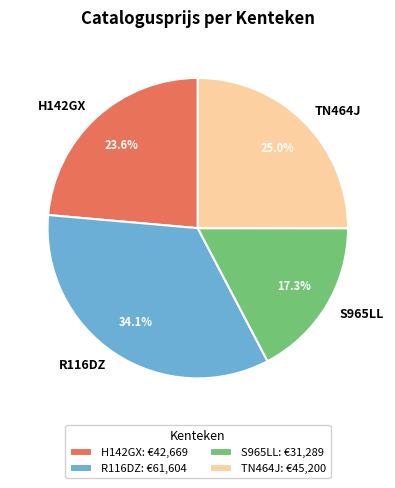

Which slice is the largest?

R116DZ